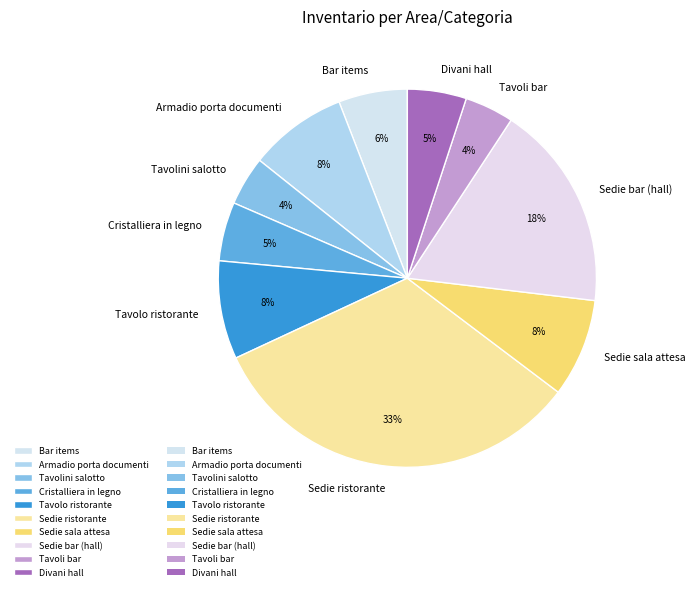

Is there a majority slice in this chart?

No